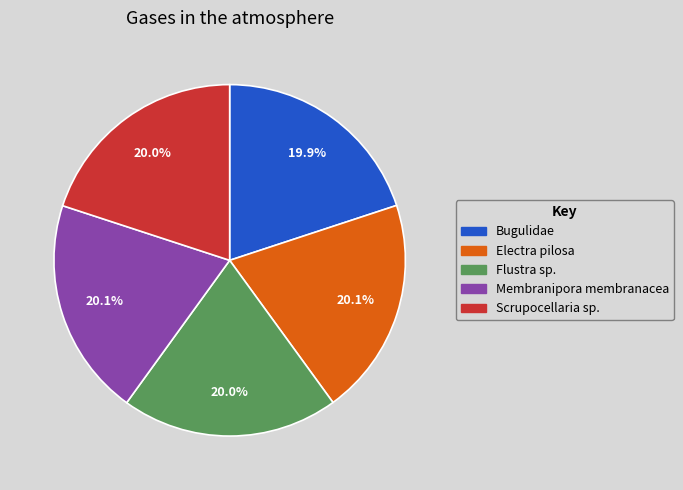

Does Electra pilosa account for over 50% of the chart?

No